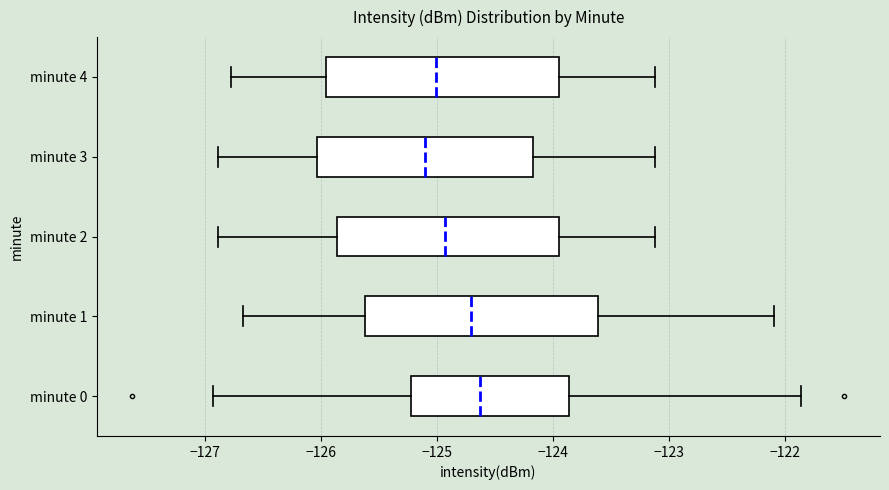

Reading bottom to top, transcribe this box plot: for each box, give where its median line is, the range the box spans, and where its two whiskers end, as read against the x-axis. The values are not printed on the chart, so give them approximately, as read against the axis.

minute 0: median -124.6, box -125.2 to -123.9, whiskers -126.9 to -121.9
minute 1: median -124.7, box -125.6 to -123.6, whiskers -126.7 to -122.1
minute 2: median -124.9, box -125.9 to -123.9, whiskers -126.9 to -123.1
minute 3: median -125.1, box -126.0 to -124.2, whiskers -126.9 to -123.1
minute 4: median -125.0, box -126.0 to -123.9, whiskers -126.8 to -123.1